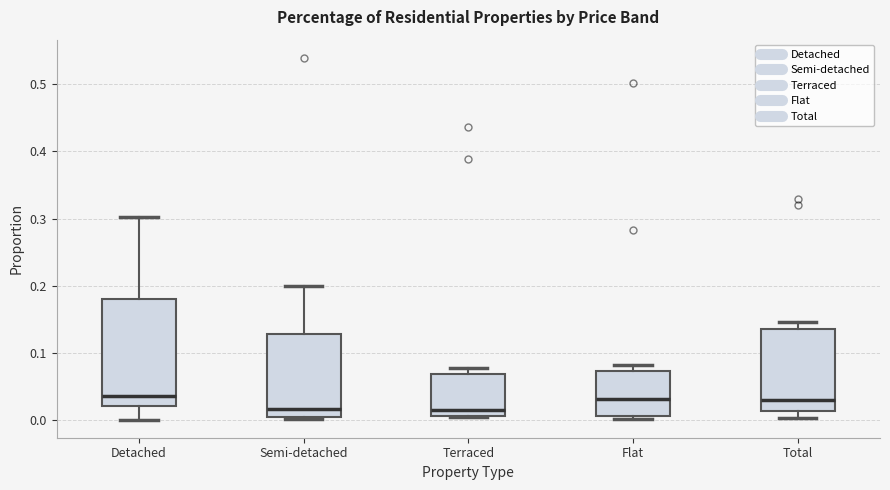

Comparing the boxes themselves (not the whiskers), which one is the tallest?

Detached